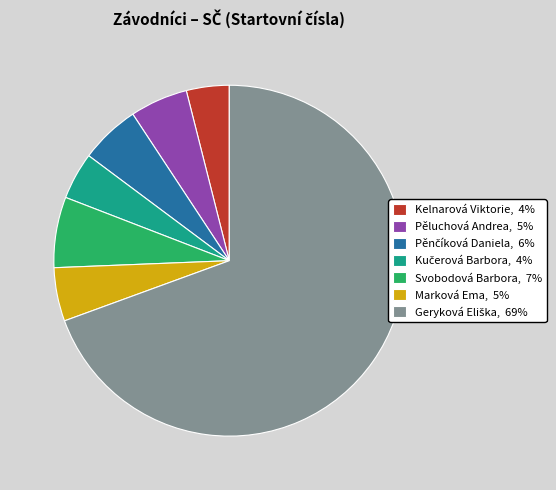

The Pěluchová Andrea slice represents 17% of the pie. True or false?

False